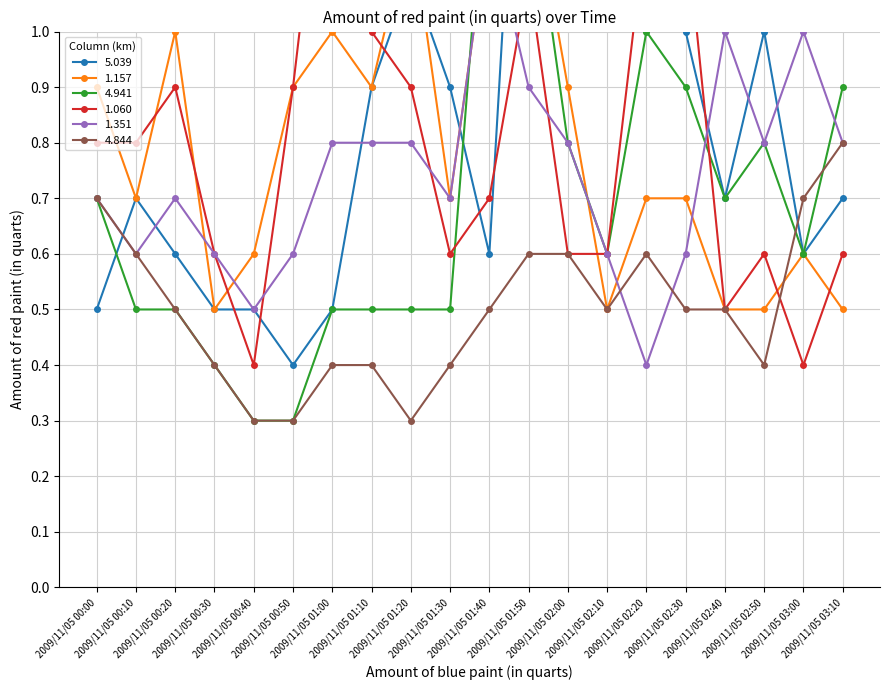

What is the total value across all series at 2009/11/05 00:00?

4.3